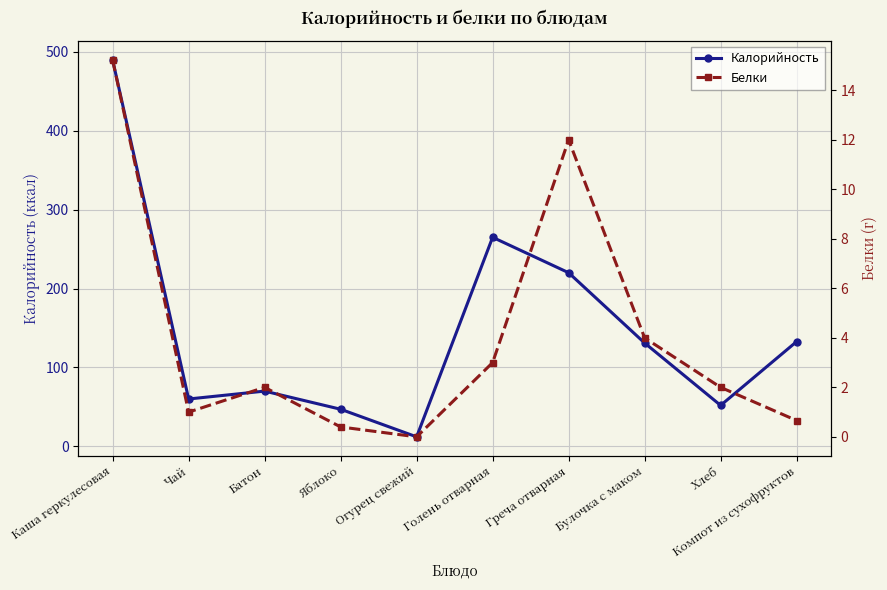

In Калорийность, how many points are higher than both neighbors (excluding endpoints)?

2